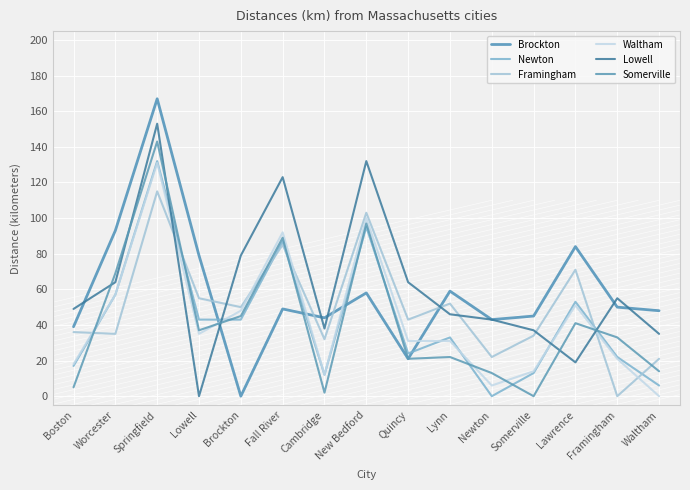

What position from the left is Cambridge?

7